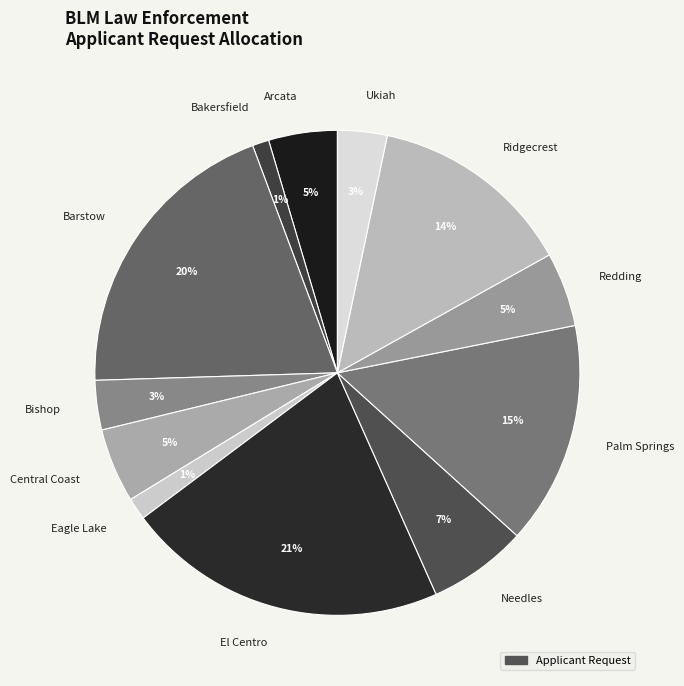

Does Barstow represent more than half of the total?

No